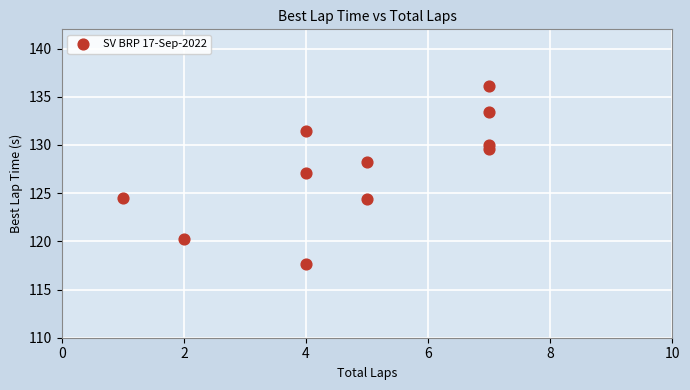

What is the average Y value?

127.5